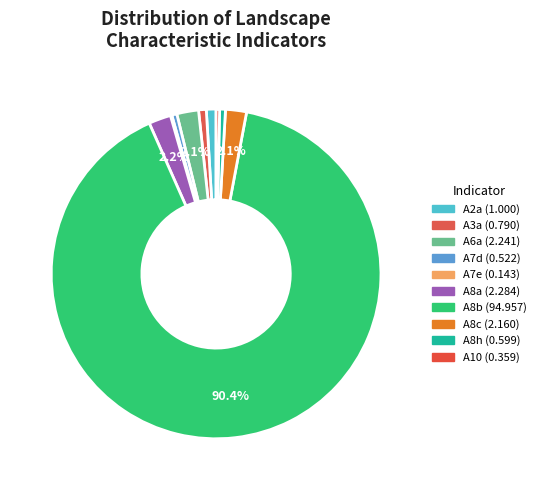

True or false: A3a accounts for 11% of the total.

False